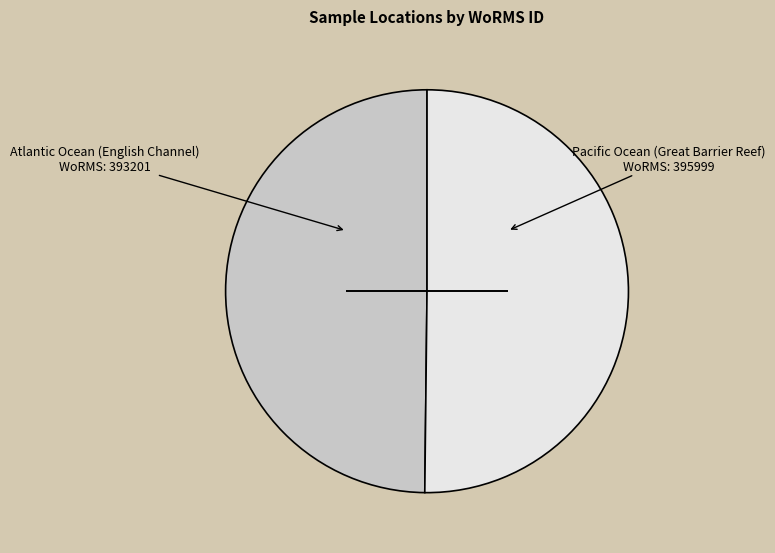

Count the number of slices in the pie.

2